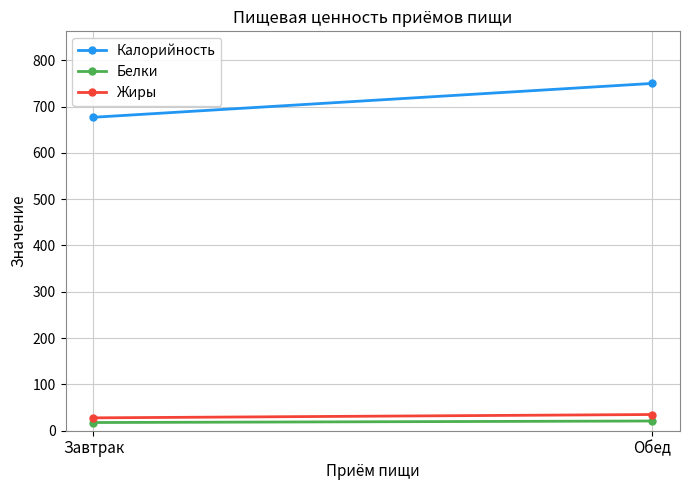

What is the label of the 1st point from the left?

Завтрак